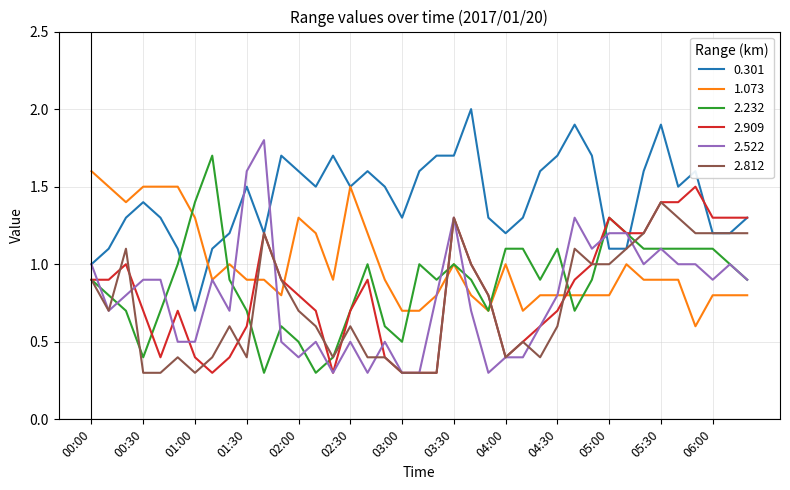

How many times do 1.073 and 2.812 cross each other?

5